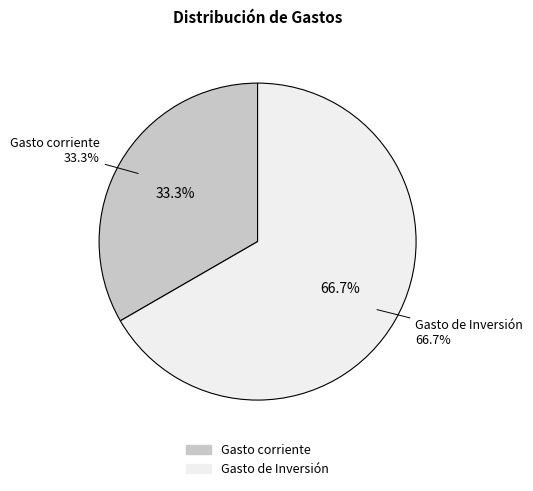

Which has a higher value, Gasto corriente or Gasto de Inversión?

Gasto de Inversión